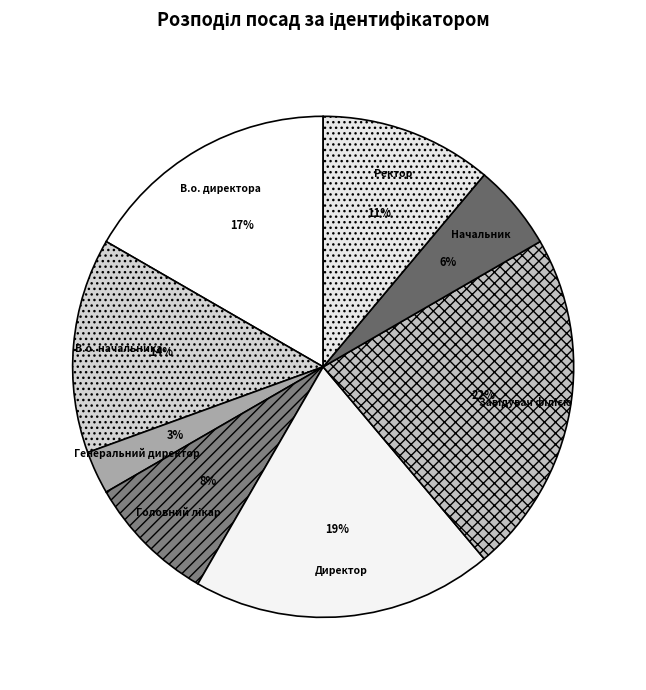

To the nearest percent, what is the average slice percentage?

12%